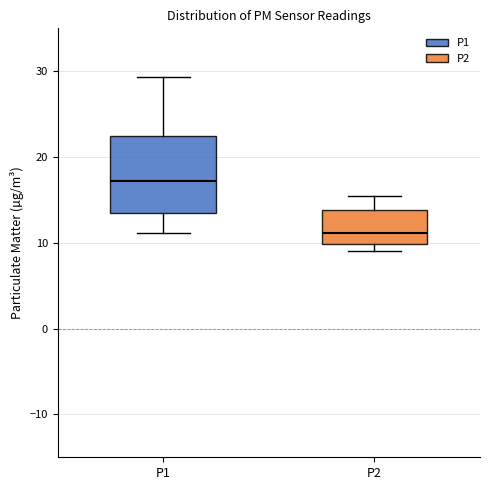

Which box's median line is the highest?

P1